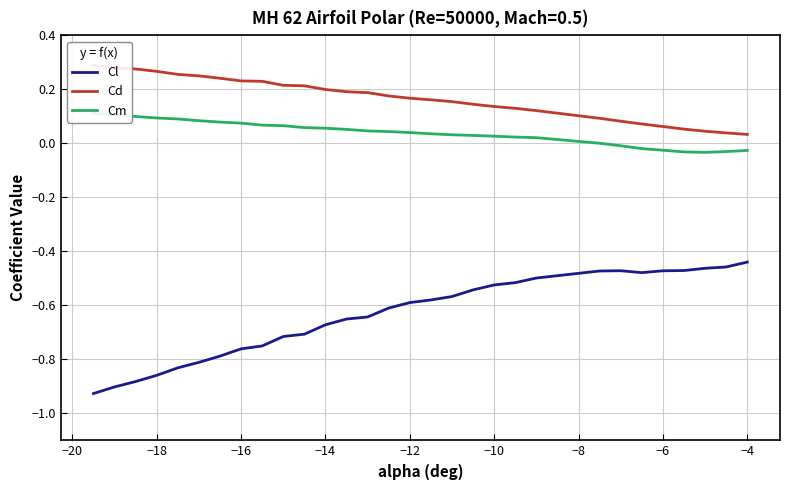

How many interior local peaks does the Cl series have?

1